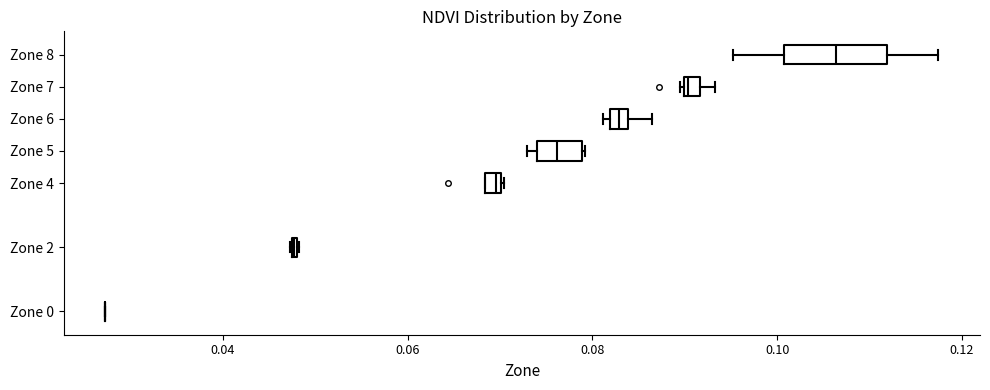

Comparing the boxes themselves (not the whiskers), which one is the widest?

Zone 8